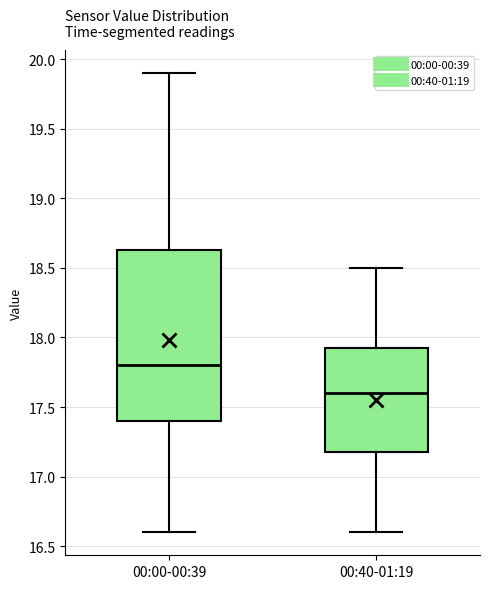

Reading left to right, read every box against the y-axis: the position of its median line, the range the box covers, and the ends of its whiskers. The values are not printed on the chart, so give them approximately, as read against the axis.

00:00-00:39: median 17.80, box 17.40 to 18.65, whiskers 16.60 to 19.90
00:40-01:19: median 17.60, box 17.20 to 17.95, whiskers 16.60 to 18.50